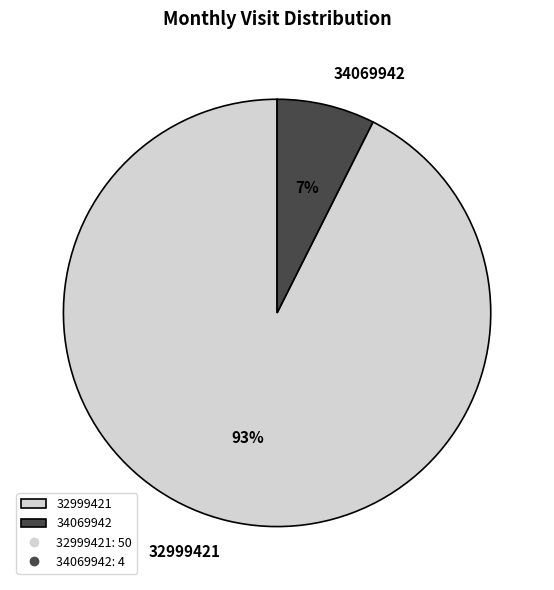

Is it true that 32999421 is 99% of the pie?

False